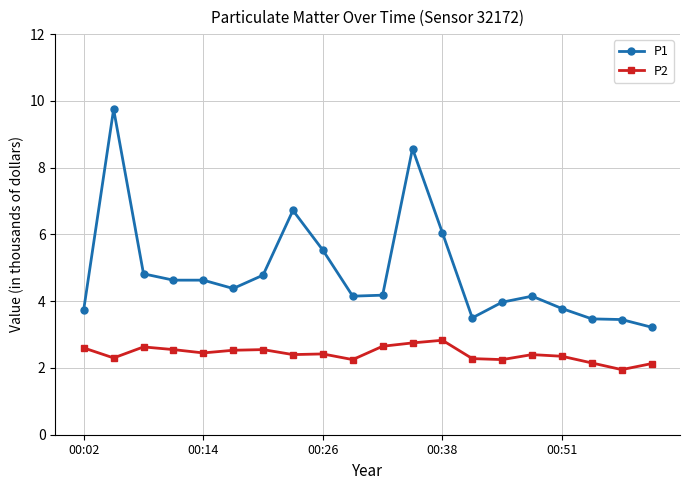

What is the greatest value displayed?

9.8